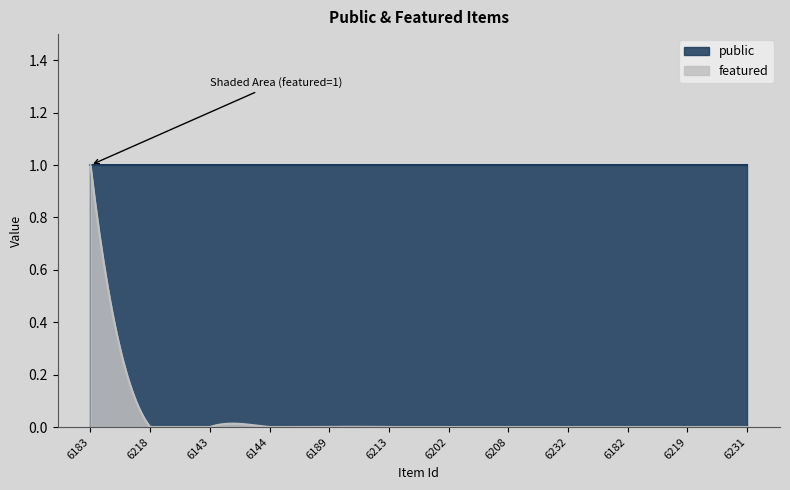

What is the spread (max minus min) of values at 6143?

1